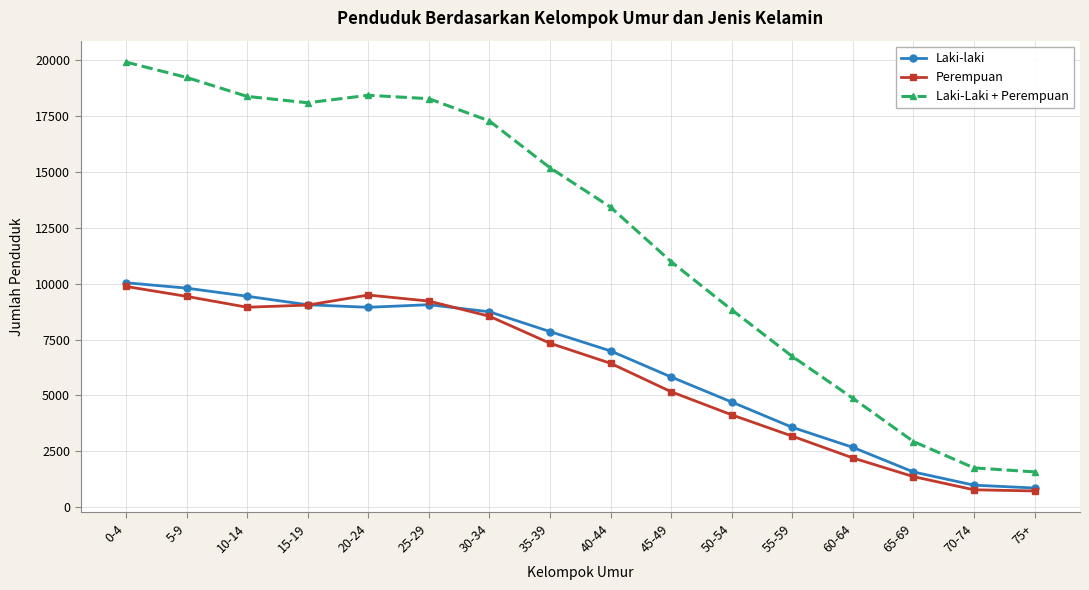

What is the sum of the Laki-laki values at 35-39 and 25-29?

16920